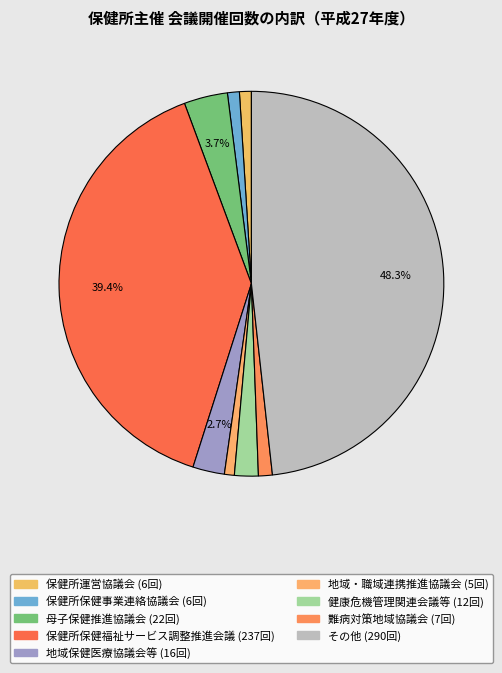

Which category has the smallest portion of the pie?

地域・職域連携推進協議会